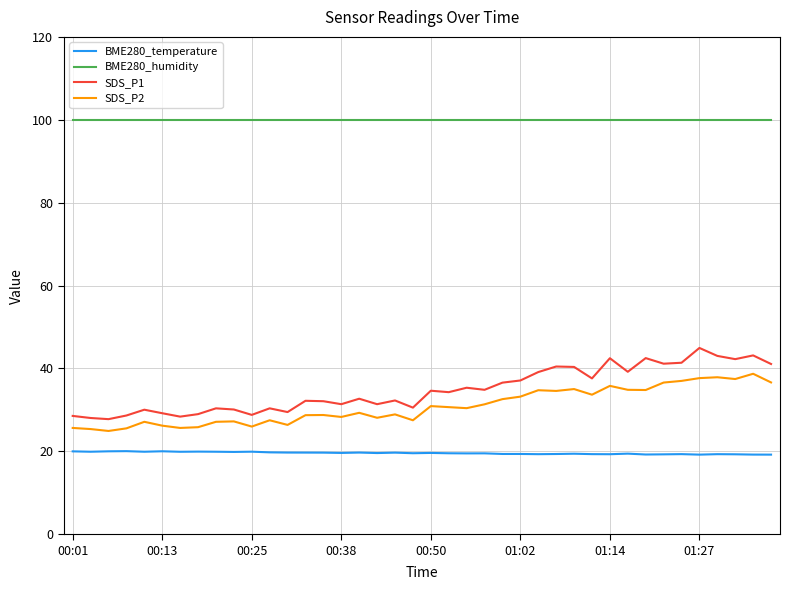

Rank the series by their maximum value, from highest to lowest.

BME280_humidity, SDS_P1, SDS_P2, BME280_temperature